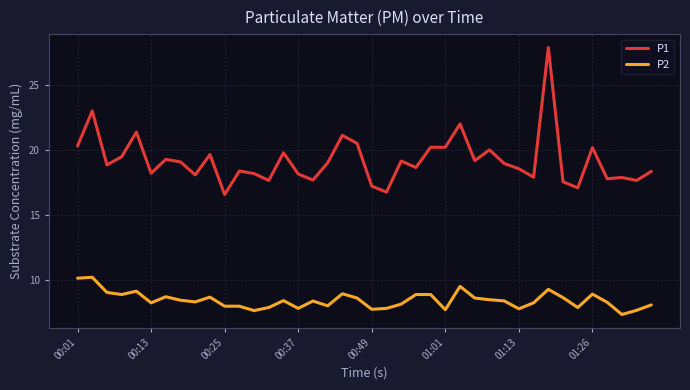

What is the maximum value for P2?

10.2